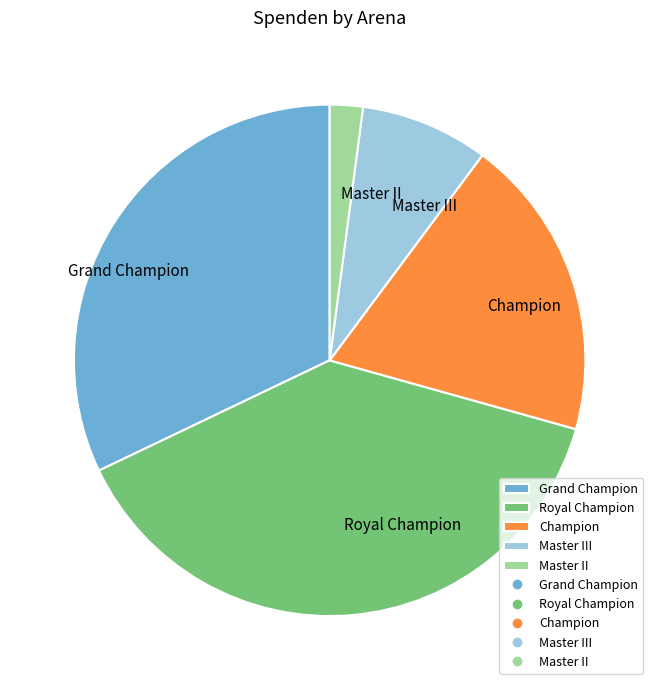

Is Master III the majority of the pie?

No